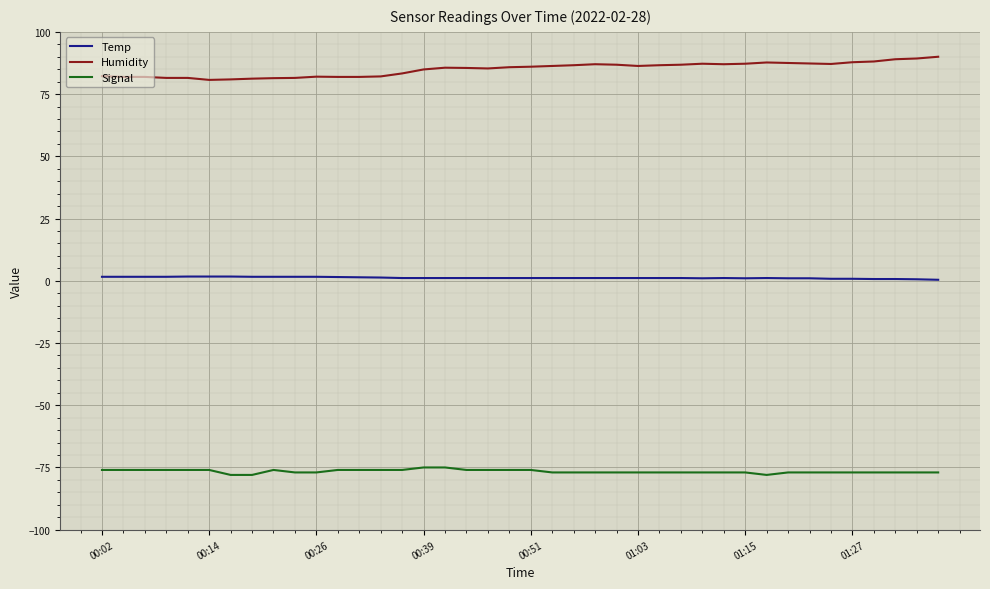

Which series has the widest spread of values?

Humidity